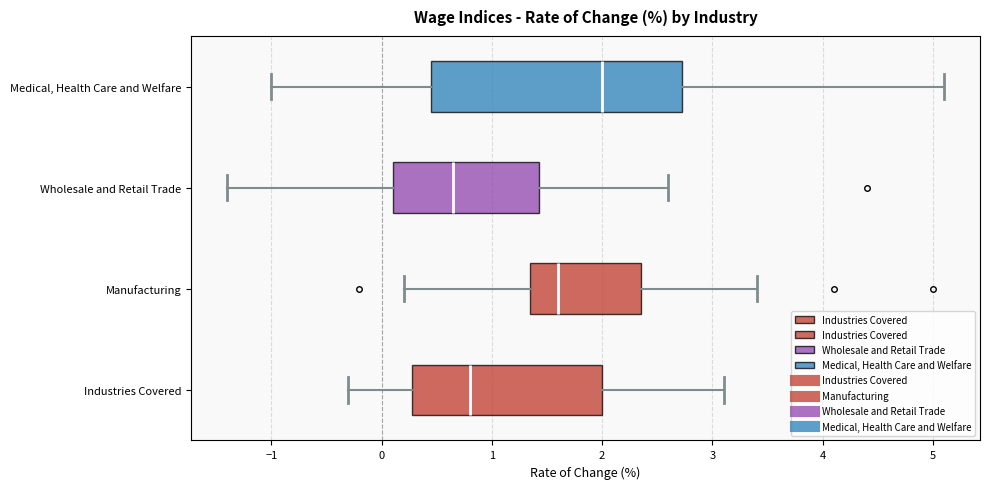

Where does the median line of the box for Wholesale and Retail Trade sit on the x-axis? The values are not printed on the chart, so give them approximately, as read against the axis.

0.7